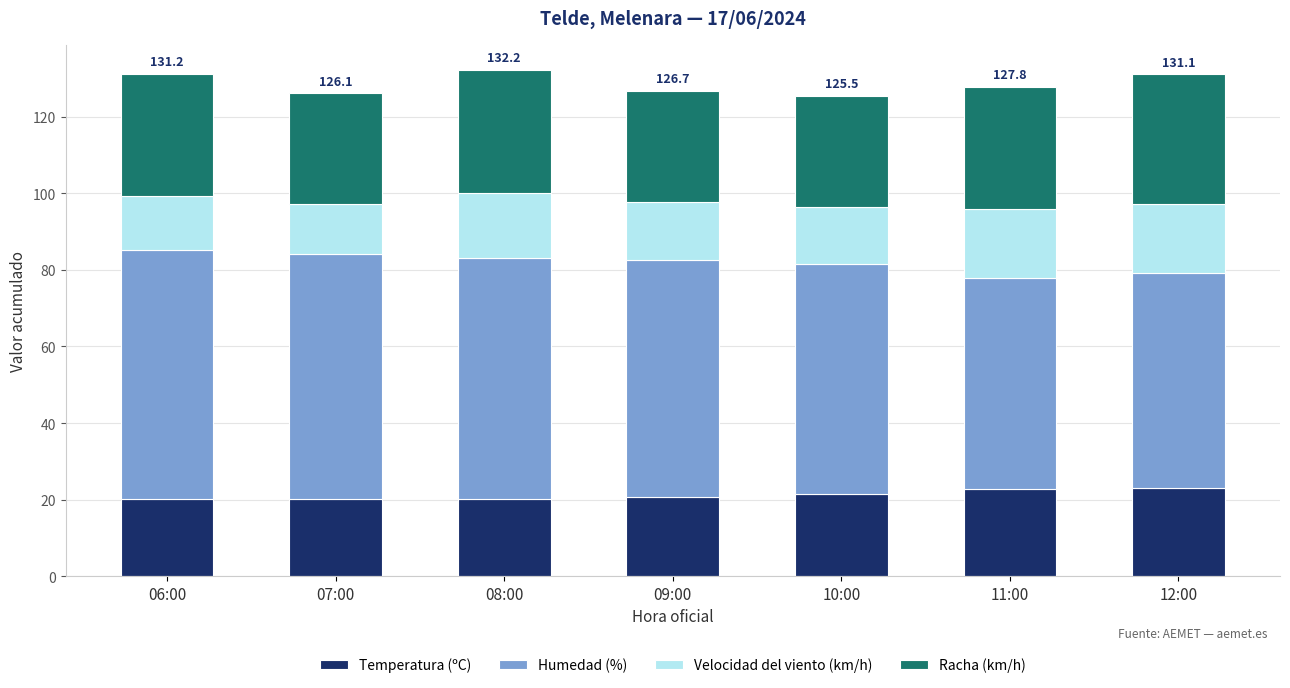

What is the maximum value for Temperatura (ºC)?

23.1